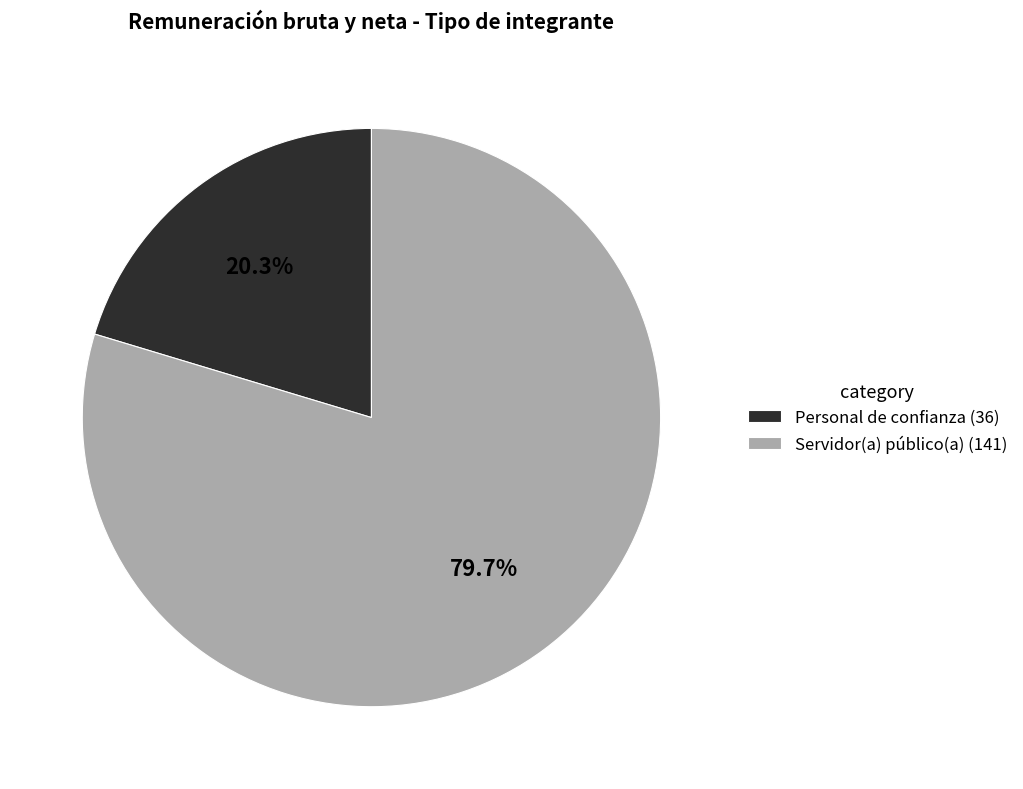

Rank the categories by value from highest to lowest.

Servidor(a) público(a), Personal de confianza